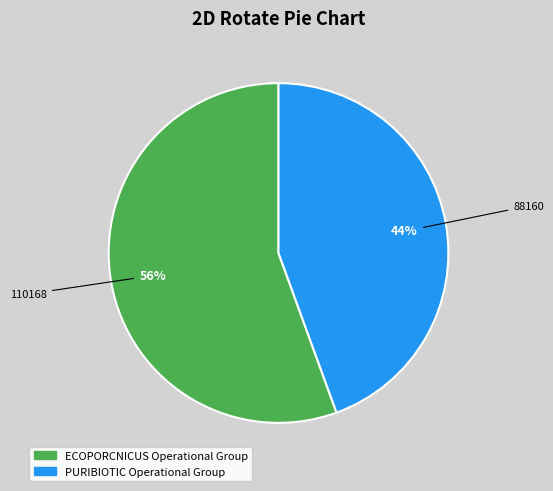

What is the majority slice?

ECOPORCNICUS Operational Group